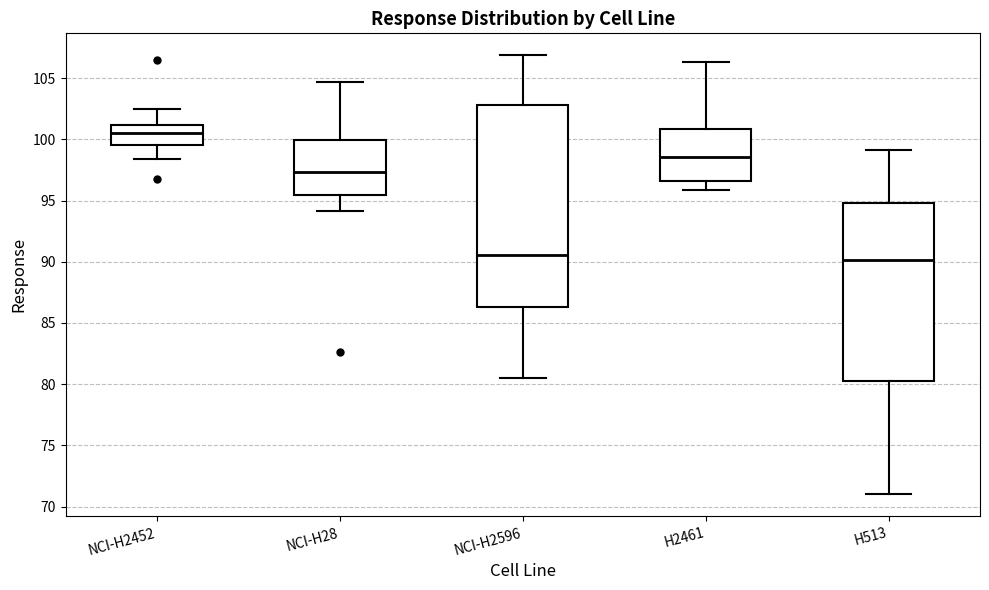

Reading left to right, transcribe this box plot: for each box, give where its median line is, the range the box spans, and where its two whiskers end, as read against the y-axis. The values are not printed on the chart, so give them approximately, as read against the axis.

NCI-H2452: median 100.5, box 99.5 to 101.0, whiskers 98.5 to 102.5
NCI-H28: median 97.5, box 95.5 to 100.0, whiskers 94.0 to 104.5
NCI-H2596: median 90.5, box 86.5 to 103.0, whiskers 80.5 to 107.0
H2461: median 98.5, box 96.5 to 101.0, whiskers 96.0 to 106.5
H513: median 90.0, box 80.0 to 95.0, whiskers 71.0 to 99.0